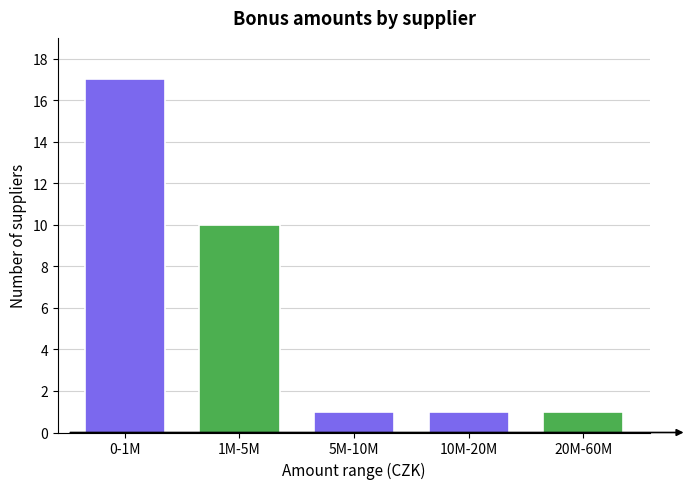

Reading right to left, transcribe all the data shown in this chart.

20M-60M=1	10M-20M=1	5M-10M=1	1M-5M=10	0-1M=17